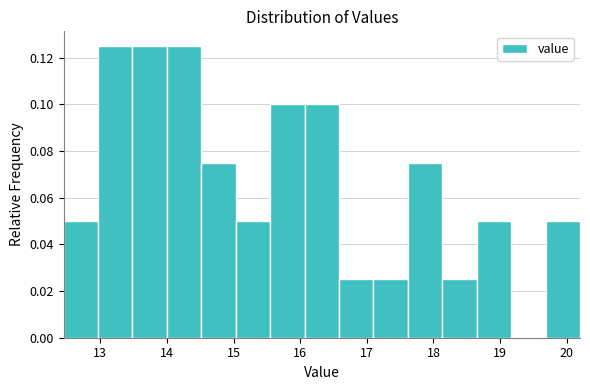

Reading left to right, transcribe this chart: for each bar, give the range it covers on the x-axis and its height. Neither the bar edges nor the heights are printed on the chart, so give them approximately, as read against the axes.

12.5 to 13.0: 0.050
13.0 to 13.5: 0.126
13.5 to 14.0: 0.126
14.0 to 14.5: 0.126
14.5 to 15.0: 0.076
15.0 to 15.6: 0.050
15.6 to 16.1: 0.100
16.1 to 16.6: 0.100
16.6 to 17.1: 0.026
17.1 to 17.6: 0.026
17.6 to 18.1: 0.076
18.1 to 18.7: 0.026
18.7 to 19.2: 0.050
19.2 to 19.7: 0
19.7 to 20.2: 0.050